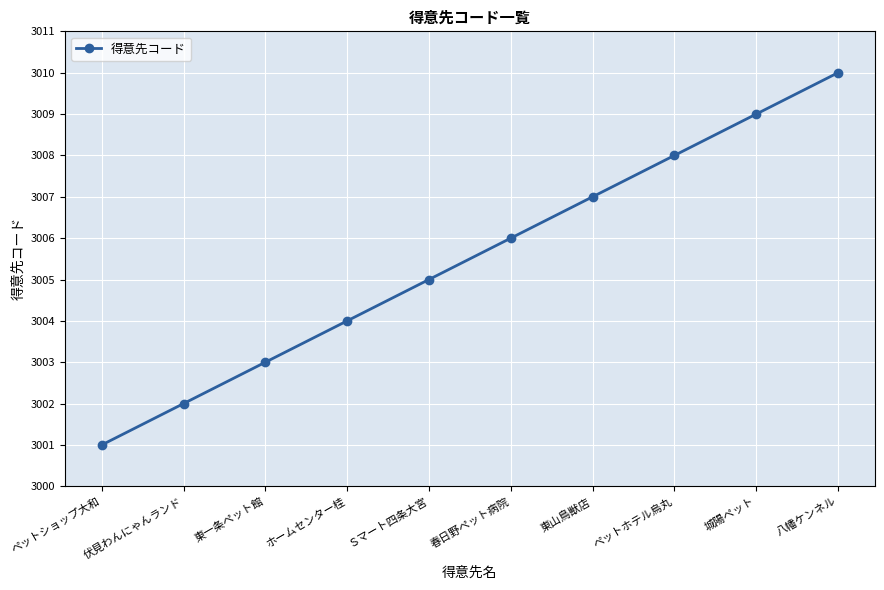

Reading left to right, extract all data points from this chart.

ペットショップ大和=3001	伏見わんにゃんランド=3002	東一条ペット館=3003	ホームセンター桂=3004	Ｓマート四条大宮=3005	春日野ペット病院=3006	東山鳥獣店=3007	ペットホテル烏丸=3008	城陽ペット=3009	八幡ケンネル=3010